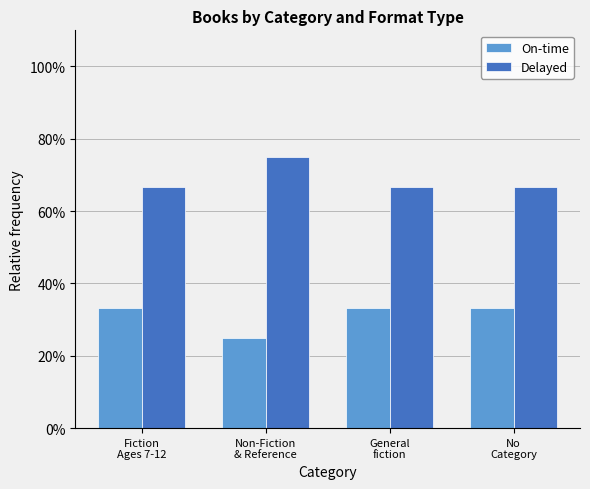

What is the minimum value shown in the chart?

25.0